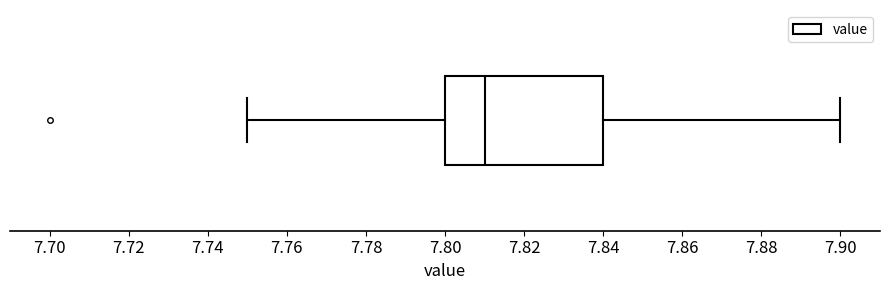

Read this box plot against the x-axis: the position of the median line, the range covered by the box, and the ends of both whiskers. The values are not printed on the chart, so give them approximately, as read against the axis.

median 7.81, box 7.80 to 7.84, whiskers 7.75 to 7.90